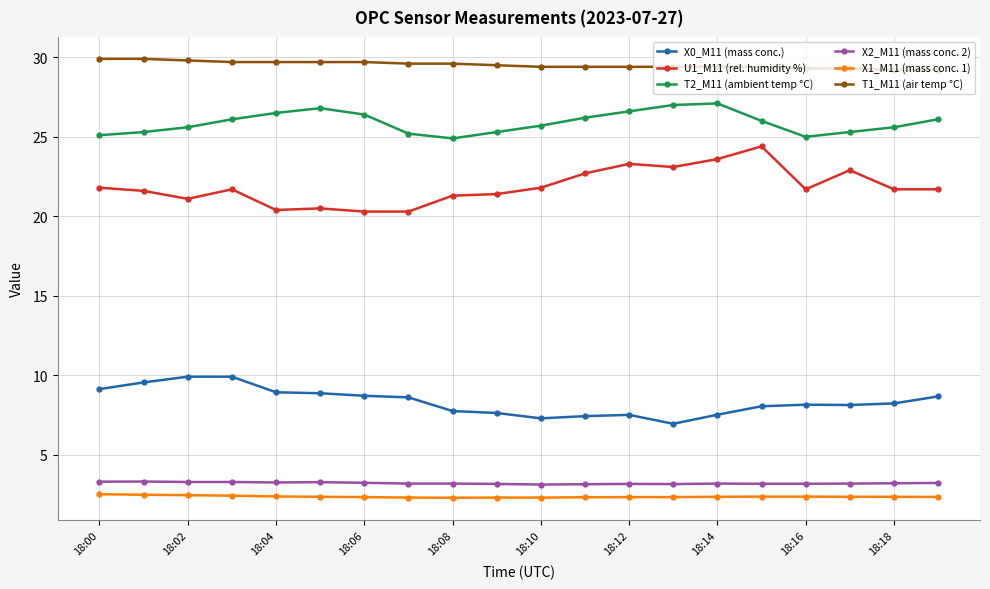

What is the lowest value of the X0_M11 (mass conc.) series?

7.0